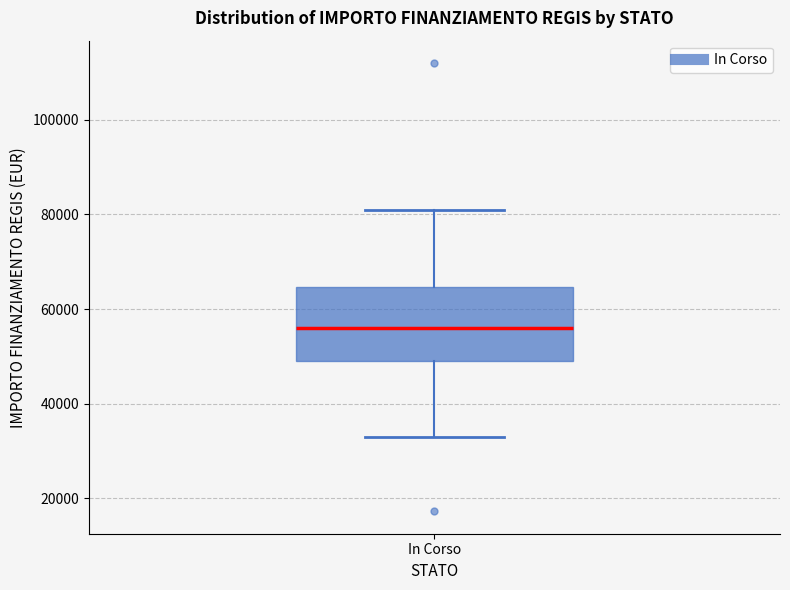

Transcribe this box plot: give where the median line is, the range the box spans, and where the two whiskers end, as read against the y-axis. The values are not printed on the chart, so give them approximately, as read against the axis.

median 56000, box 50000 to 64000, whiskers 32000 to 80000